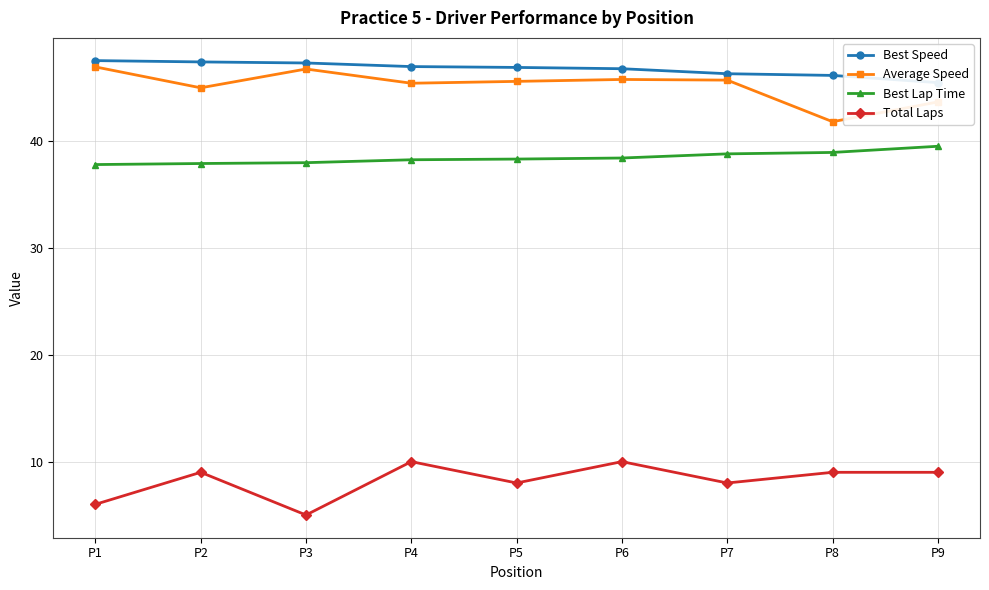

True or false: Best Speed and Average Speed intersect in this chart.

False